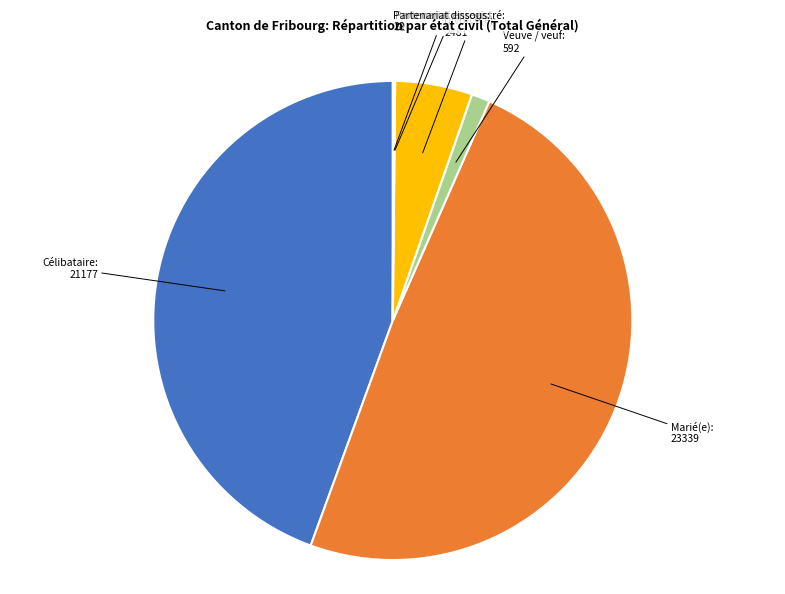

Which slice is the largest?

Marié(e)